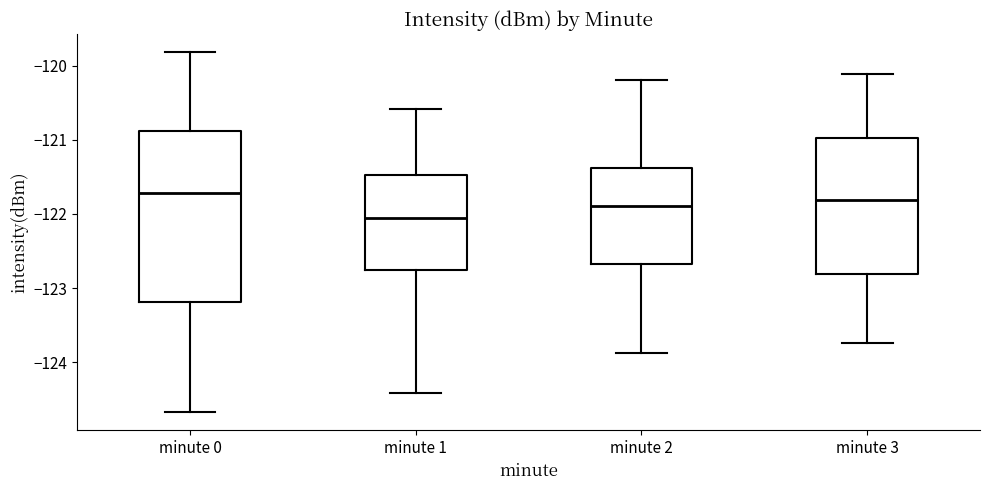

Where does the median line of the box for minute 0 sit on the y-axis? The values are not printed on the chart, so give them approximately, as read against the axis.

-121.7